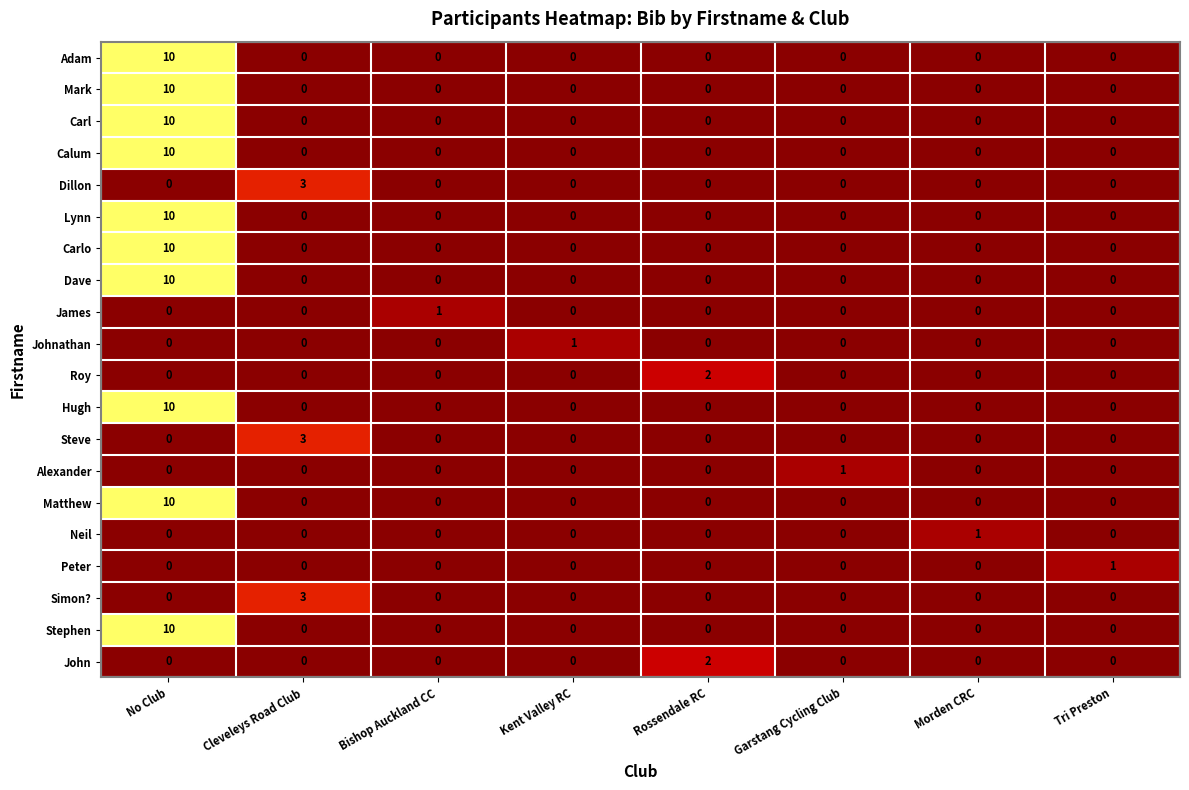

What is the difference between the highest and lowest values at Garstang Cycling Club?

1